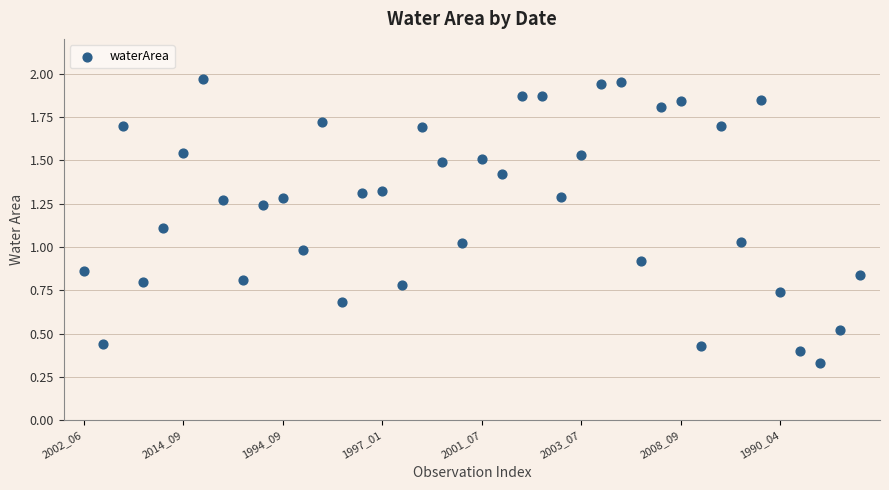

What is the range of Y values (max minus min)?

1.6